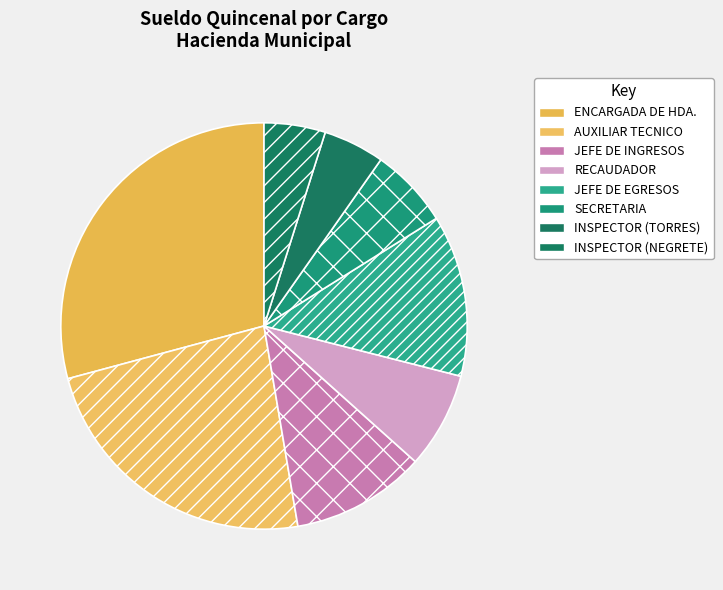

How many segments does this pie chart have?

8